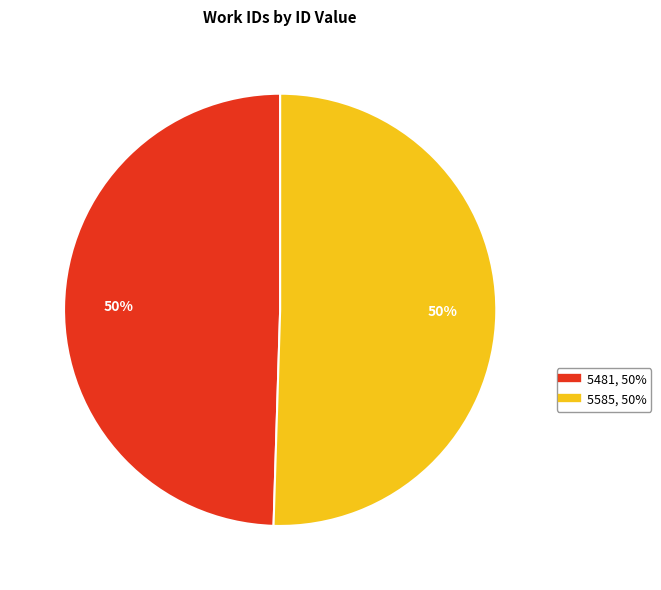

To the nearest percent, what is the combined percentage of 5481 and 5585?

100%